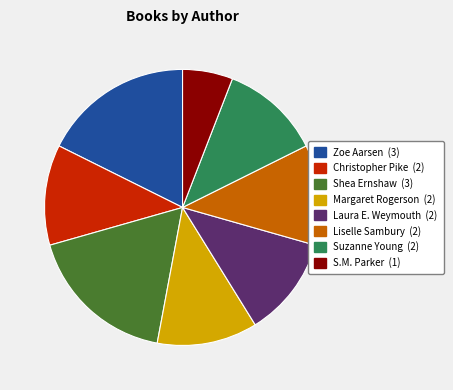

Is the sum of S.M. Parker and Margaret Rogerson greater than half?

No